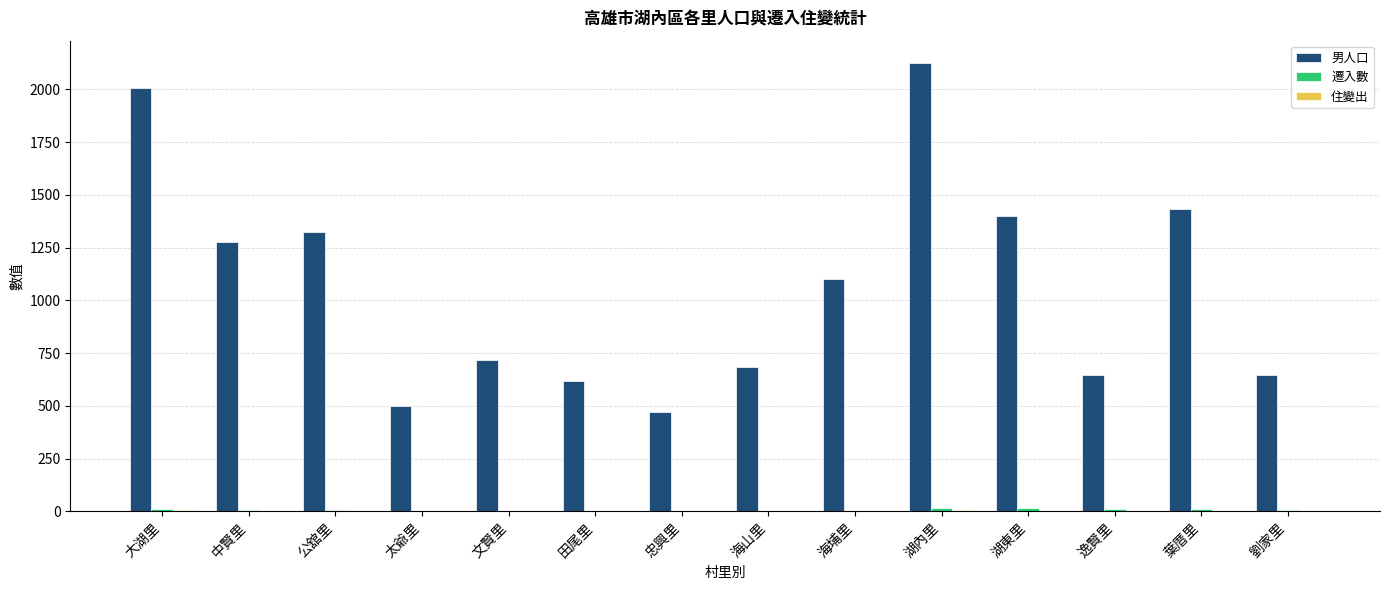

True or false: 男人口 has a value of 549 at 海埔里.

False